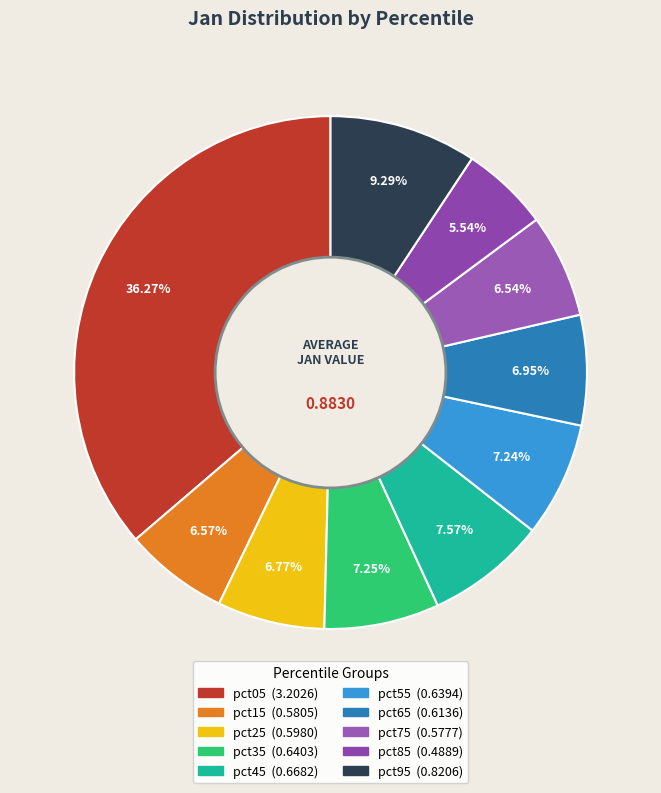

Which slice is the largest?

pct05